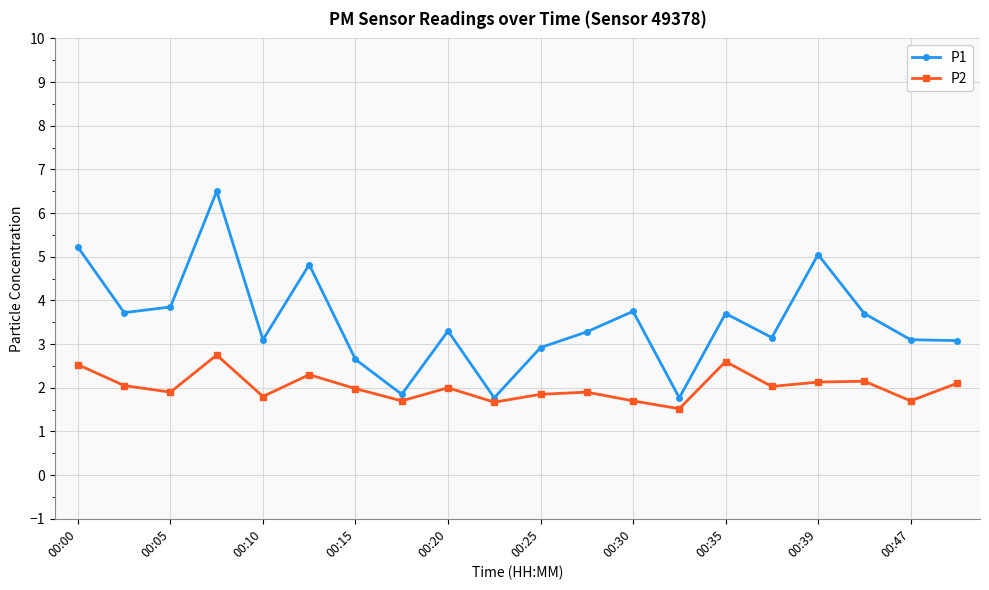

How many interior local valleys does the P2 series have?

7